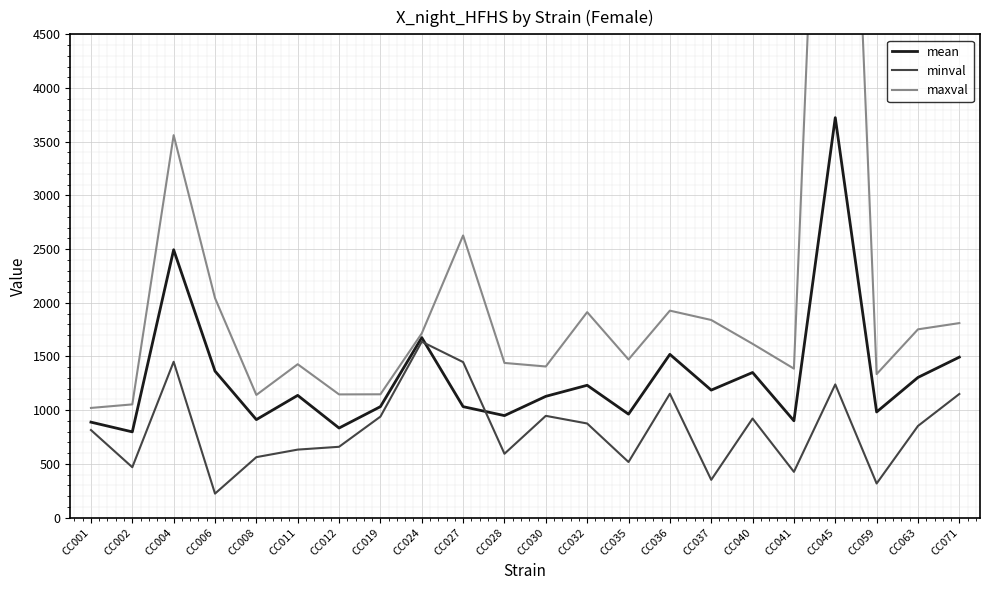

Rank the series at CC028 from highest to lowest value.

maxval, mean, minval